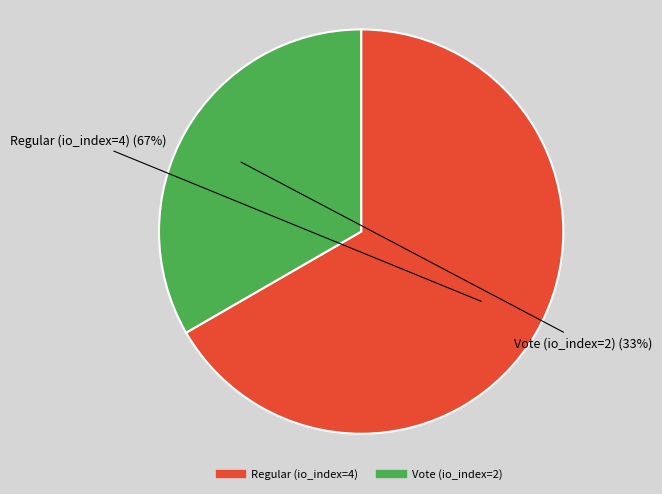

To the nearest percent, what is the combined percentage of Vote (io_index=2) and Regular (io_index=4)?

100%